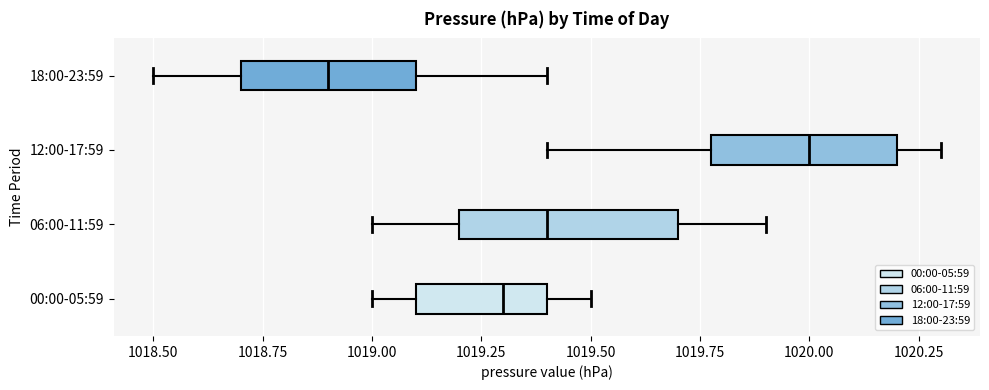

Where does the median line of the box for 12:00-17:59 sit on the x-axis? The values are not printed on the chart, so give them approximately, as read against the axis.

1020.0